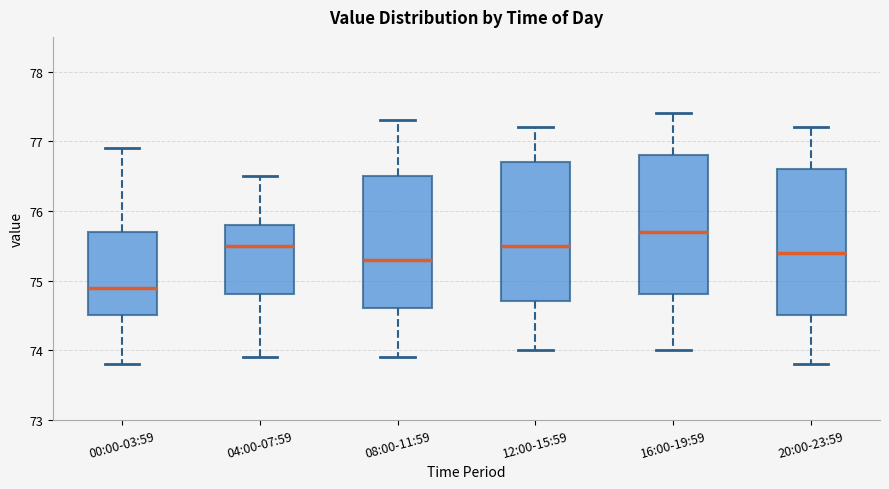

Which box's median line is the lowest?

00:00-03:59